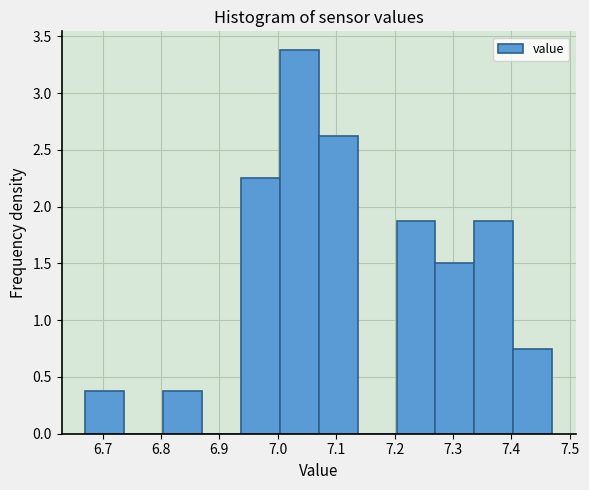

What is the height of the bar covering 7.27 to 7.34 on the x-axis? Neither the bar edges nor the heights are printed on the chart, so give them approximately, as read against the axes.

1.50